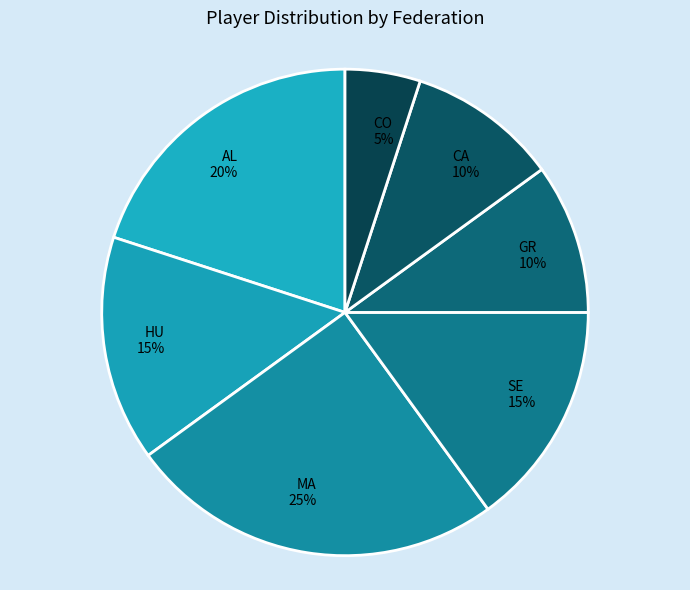

Which has a higher value, HU or MA?

MA